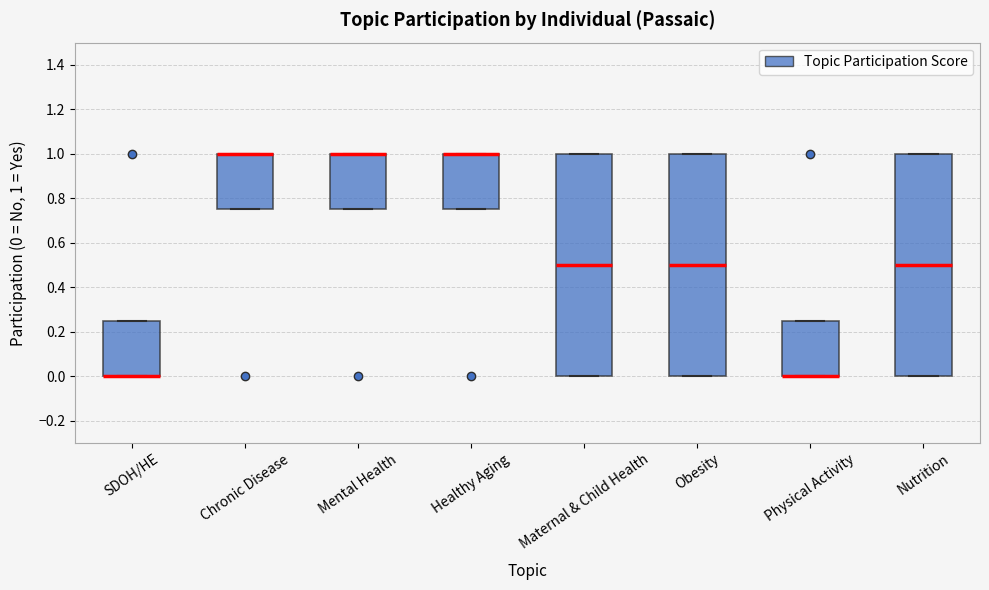

Reading left to right, transcribe this box plot: for each box, give where its median line is, the range the box spans, and where its two whiskers end, as read against the y-axis. The values are not printed on the chart, so give them approximately, as read against the axis.

SDOH/HE: median 0.00 (drawn on the box's lower edge), box 0.00 to 0.26, whiskers 0.00 to 0.26
Chronic Disease: median 1.00 (drawn on the box's upper edge), box 0.76 to 1.00, whiskers 0.76 to 1.00
Mental Health: median 1.00 (drawn on the box's upper edge), box 0.76 to 1.00, whiskers 0.76 to 1.00
Healthy Aging: median 1.00 (drawn on the box's upper edge), box 0.76 to 1.00, whiskers 0.76 to 1.00
Maternal & Child Health: median 0.50, box 0.00 to 1.00, whiskers 0.00 to 1.00
Obesity: median 0.50, box 0.00 to 1.00, whiskers 0.00 to 1.00
Physical Activity: median 0.00 (drawn on the box's lower edge), box 0.00 to 0.26, whiskers 0.00 to 0.26
Nutrition: median 0.50, box 0.00 to 1.00, whiskers 0.00 to 1.00